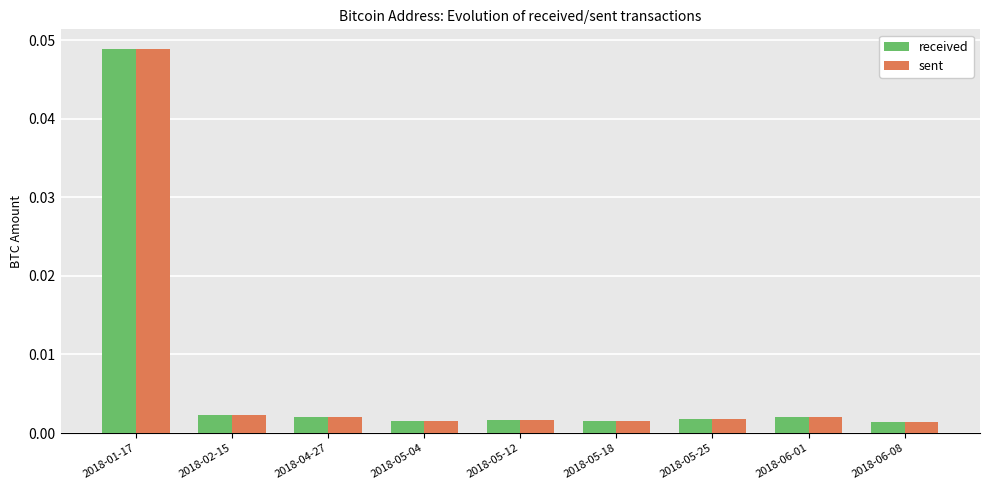

How many groups of bars are there?

9